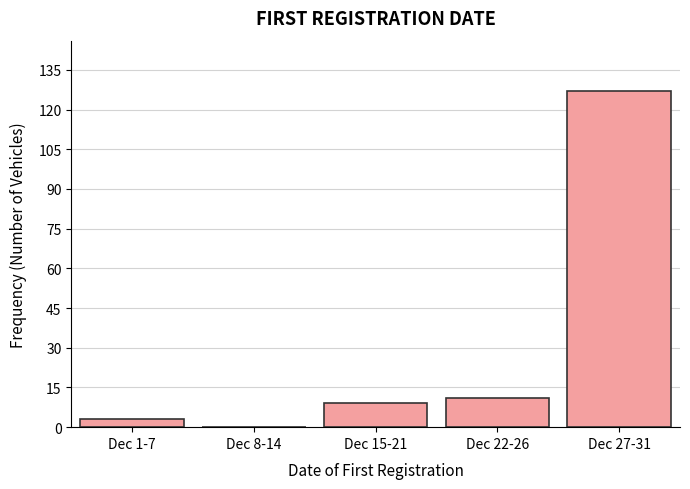

Reading left to right, list all the values displayed in this chart.

Dec 1-7=3	Dec 8-14=0	Dec 15-21=9	Dec 22-26=11	Dec 27-31=127